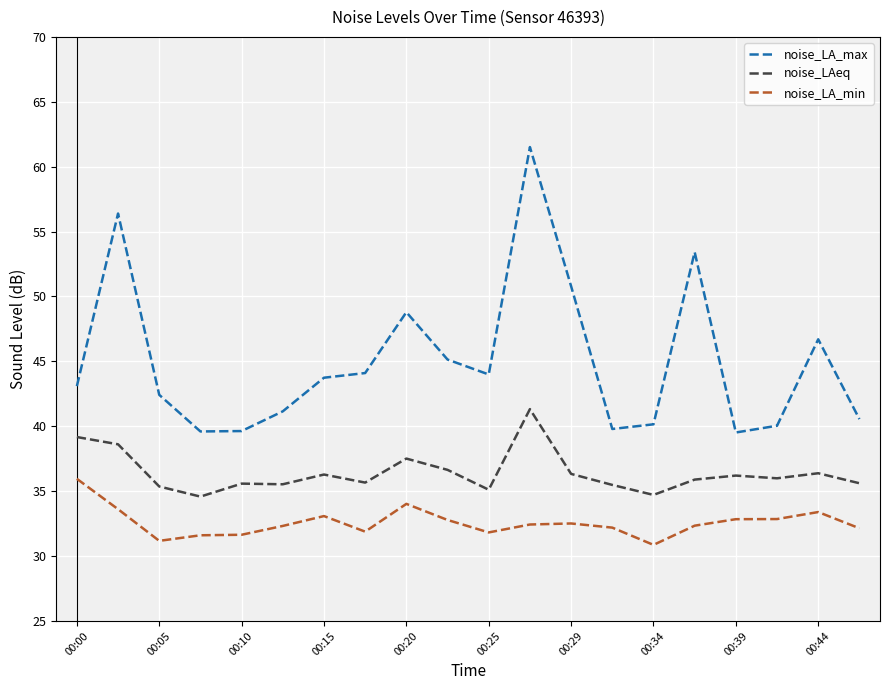

List the series in order of their peak value, lowest first.

noise_LA_min, noise_LAeq, noise_LA_max